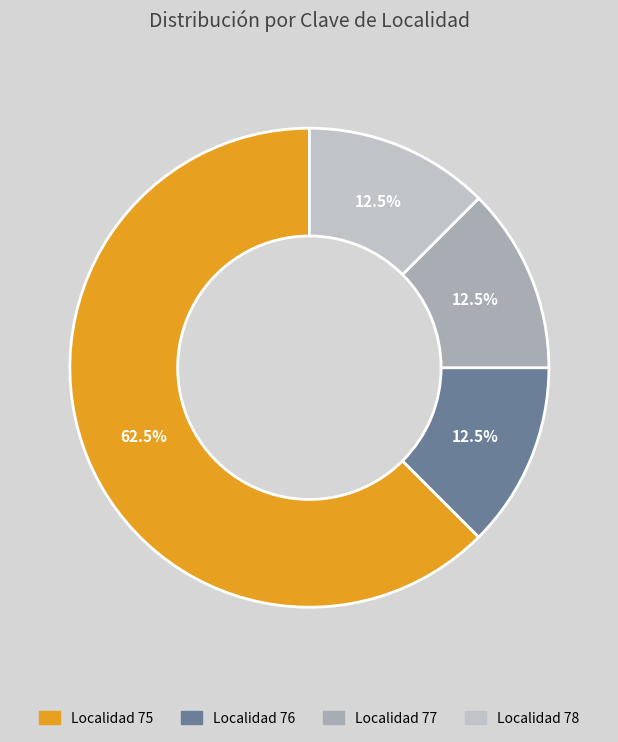

Count the number of slices in the pie.

4